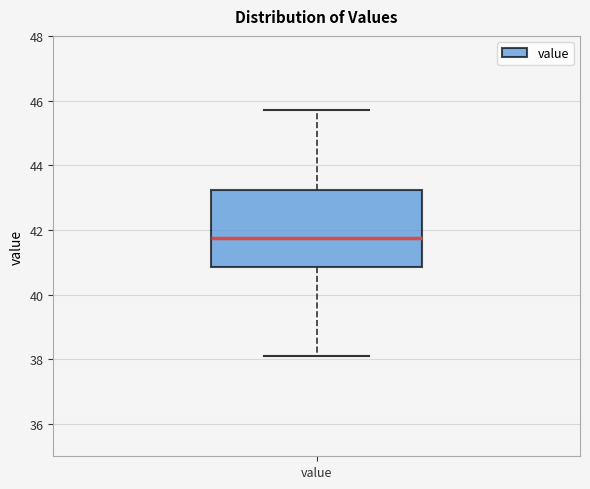

Where does the upper whisker of the box for value end on the y-axis? The values are not printed on the chart, so give them approximately, as read against the axis.

45.8